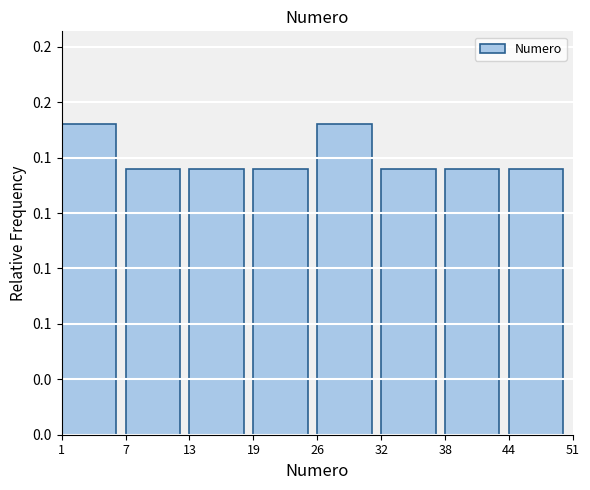

Are the bars horizontal?

No